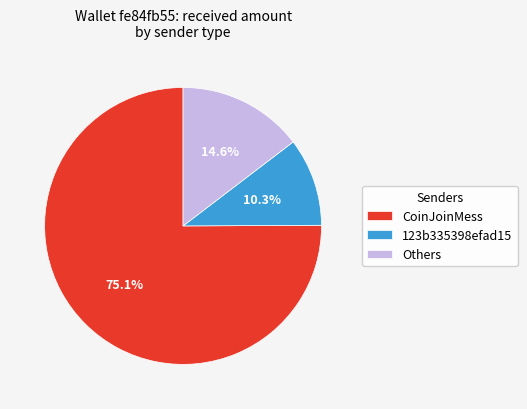

Which category has the smallest portion of the pie?

123b335398efad15